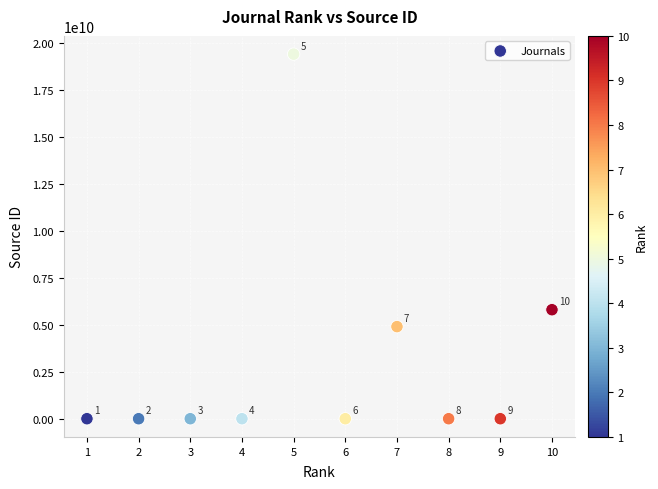

What Y value in the scatter plot is closest to 9700085515?

5800173388